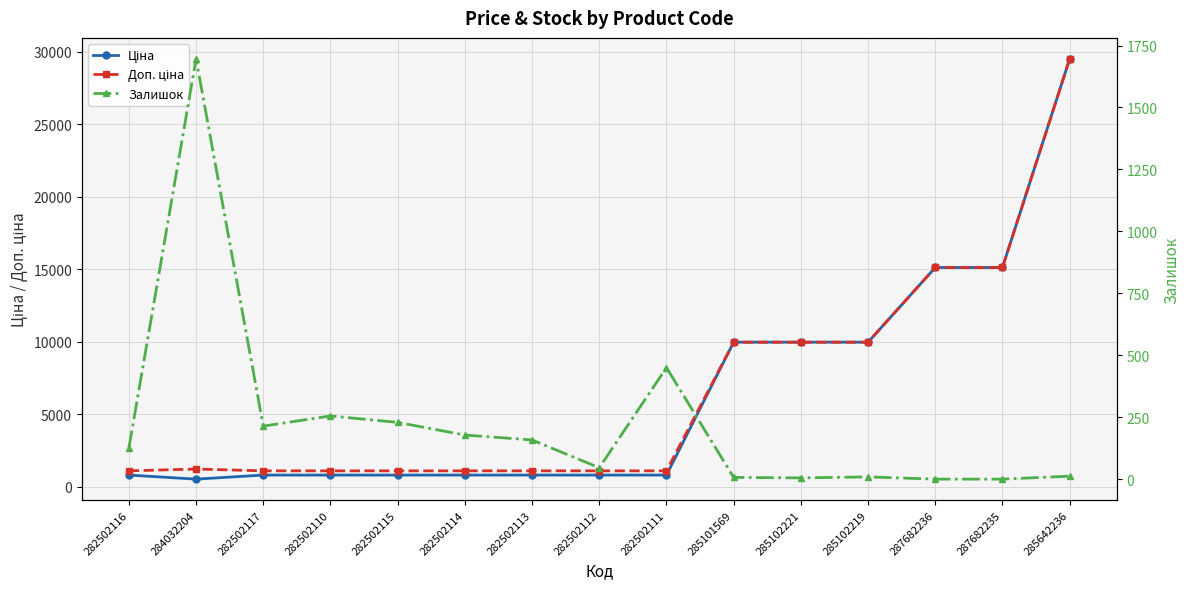

What is the difference between the Доп. ціна values at 287682235 and 282502112?

14010.8